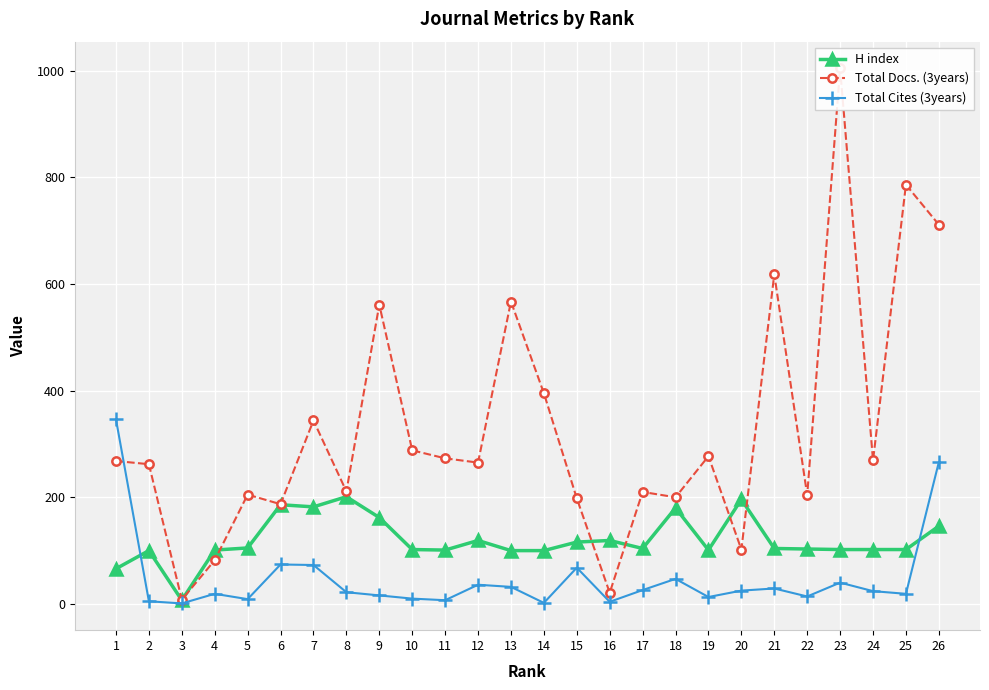

Reading right to left, extract all data points from this chart.

H index: 146	102	102	102	103	104	196	101	180	104	119	116	100	100	119	101	102	162	201	182	186	105	101	7	100	66
Total Docs. (3years): 711	786	269	1004	204	618	102	277	200	210	21	198	395	567	265	273	288	561	211	344	187	205	82	8	262	268
Total Cites (3years): 266	19	24	40	14	29	25	13	47	26	4	68	2	32	36	7	10	16	22	73	74	9	19	1	5	346